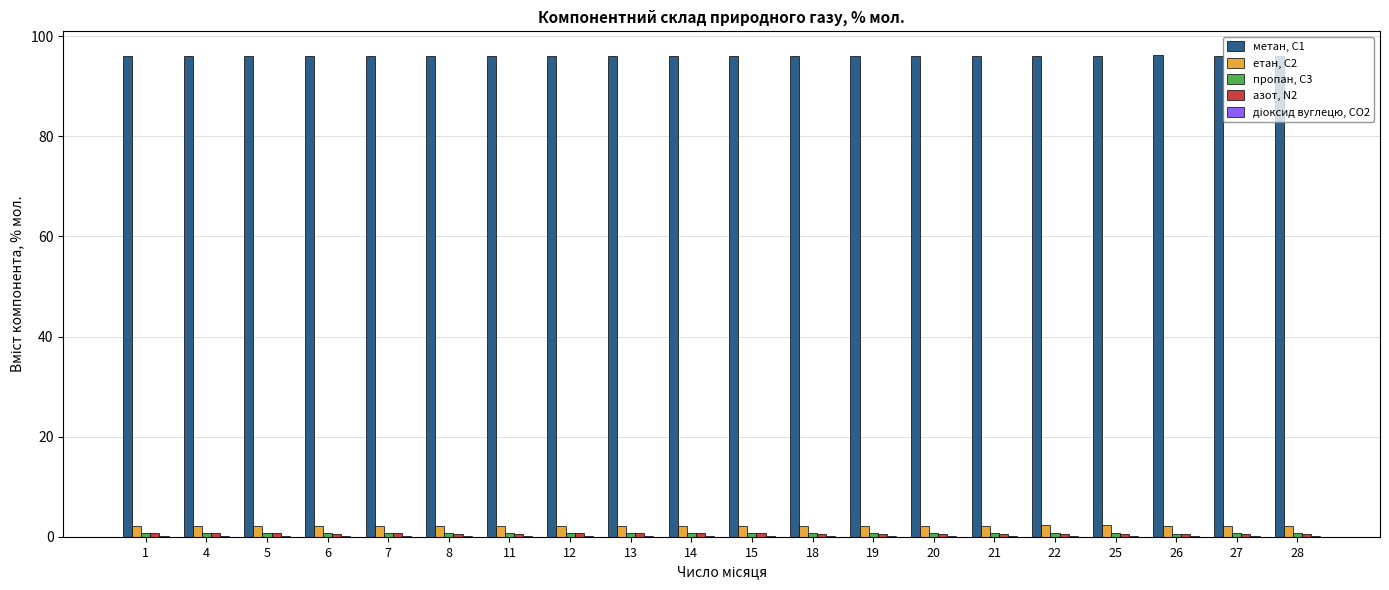

Which series has the largest total across all categories?

метан, С1